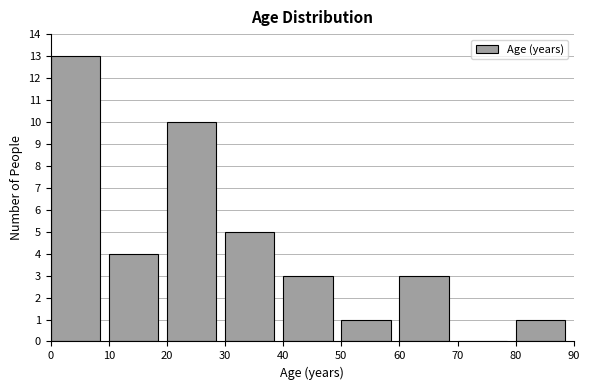

Reading left to right, transcribe this chart: for each bar, give the range it covers on the x-axis and its height. The values are not printed on the chart, so give them approximately, as read against the axis.

0 to 10: 13
10 to 20: 4
20 to 30: 10
30 to 40: 5
40 to 50: 3
50 to 60: 1
60 to 70: 3
70 to 80: 0
80 to 90: 1